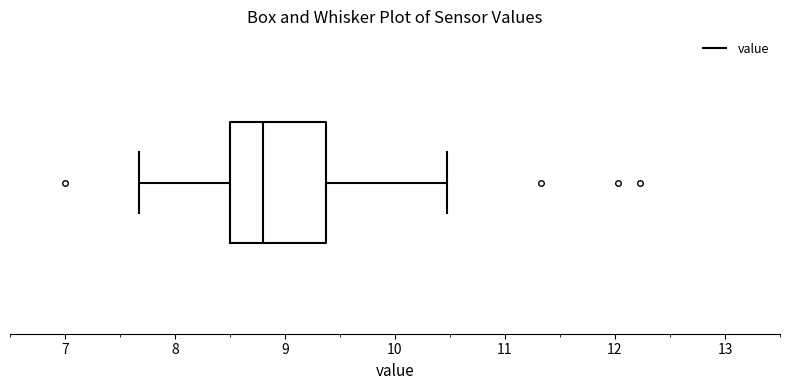

Read this box plot against the x-axis: the position of the median line, the range covered by the box, and the ends of both whiskers. The values are not printed on the chart, so give them approximately, as read against the axis.

median 8.8, box 8.5 to 9.4, whiskers 7.7 to 10.5